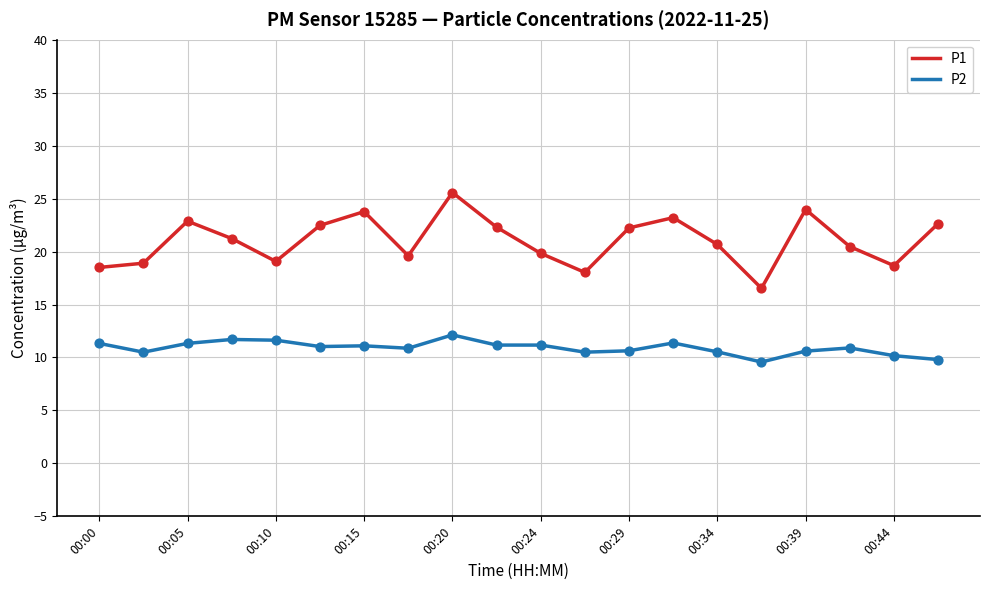

What are all the series names shown in the legend?

P1, P2